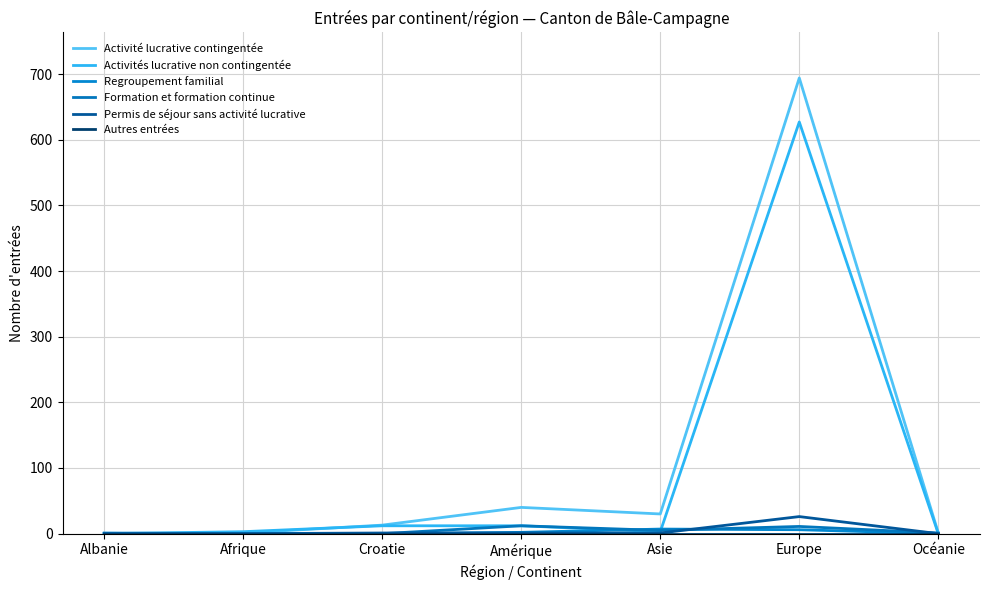

How many lines are shown in the chart?

6